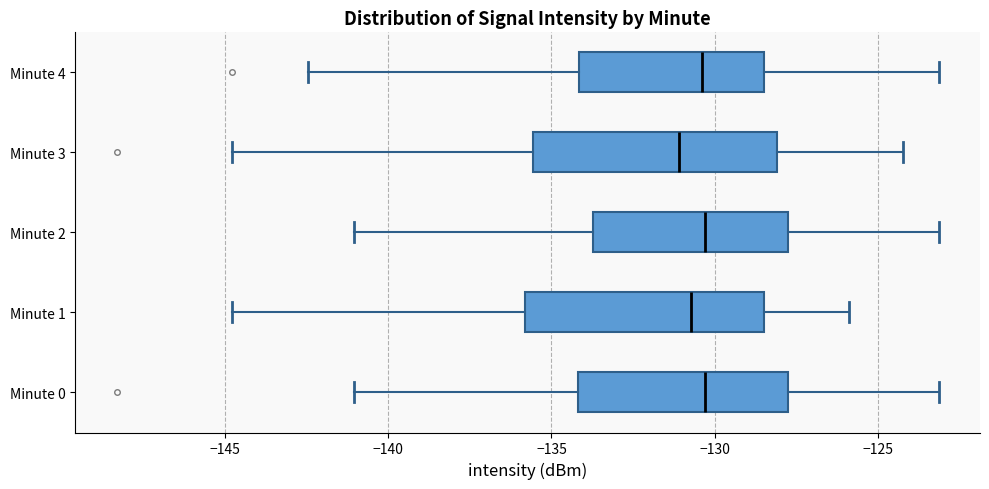

Reading bottom to top, read every box against the x-axis: the position of its median line, the range the box covers, and the ends of its whiskers. The values are not printed on the chart, so give them approximately, as read against the axis.

Minute 0: median -130.5, box -134.0 to -127.5, whiskers -141.0 to -123.0
Minute 1: median -130.5, box -136.0 to -128.5, whiskers -145.0 to -126.0
Minute 2: median -130.5, box -133.5 to -127.5, whiskers -141.0 to -123.0
Minute 3: median -131.0, box -135.5 to -128.0, whiskers -145.0 to -124.0
Minute 4: median -130.5, box -134.0 to -128.5, whiskers -142.5 to -123.0